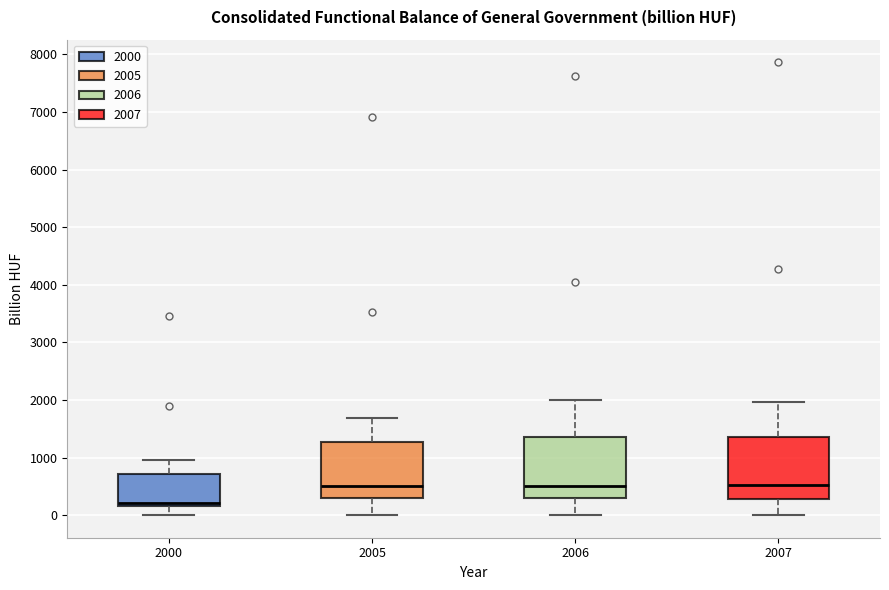

Reading left to right, read every box against the y-axis: the position of its median line, the range the box covers, and the ends of its whiskers. The values are not printed on the chart, so give them approximately, as read against the axis.

2000: median 200 (just above the box's lower edge), box 200 to 700, whiskers 0 to 1000
2005: median 500, box 300 to 1300, whiskers 0 to 1700
2006: median 500, box 300 to 1400, whiskers 0 to 2000
2007: median 500, box 300 to 1400, whiskers 0 to 2000